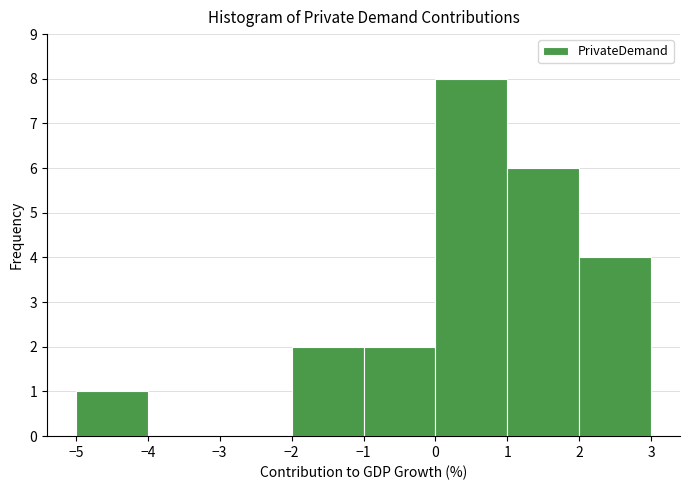

Reading left to right, list every bar in this chart as the range it spans on the x-axis followed by its height. The values are not printed on the chart, so give them approximately, as read against the axis.

-5 to -4: 1
-4 to -3: 0
-3 to -2: 0
-2 to -1: 2
-1 to 0: 2
0 to 1: 8
1 to 2: 6
2 to 3: 4